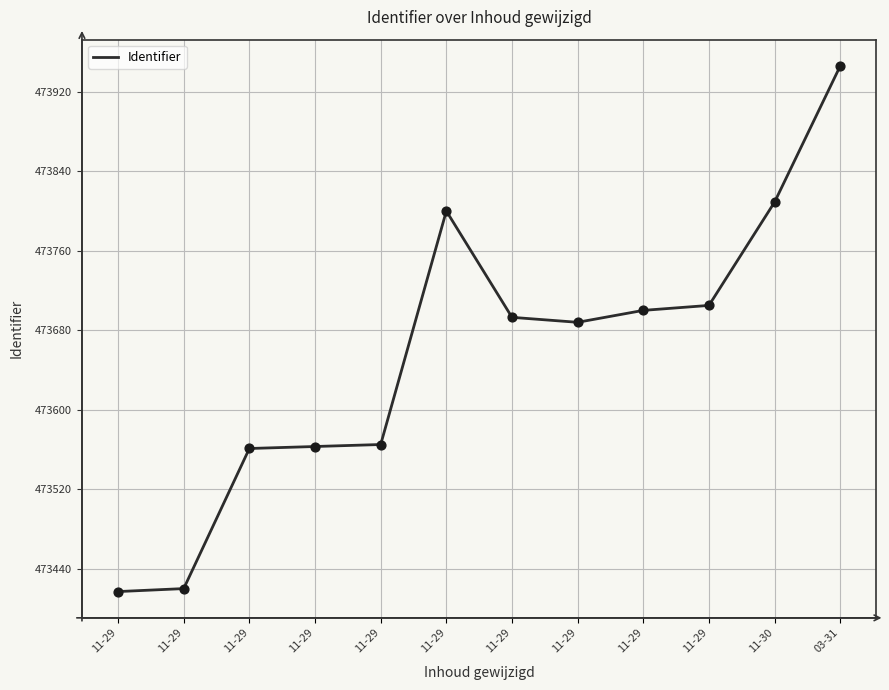

Does the chart have visible grid lines?

Yes